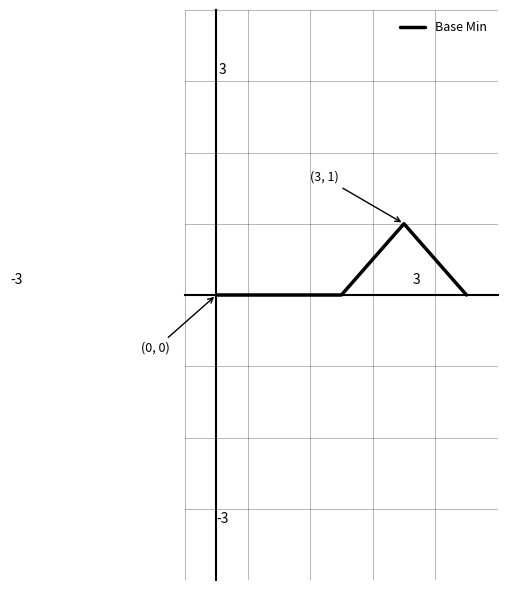

True or false: there are more than 1 points higher than both neighbors.

False